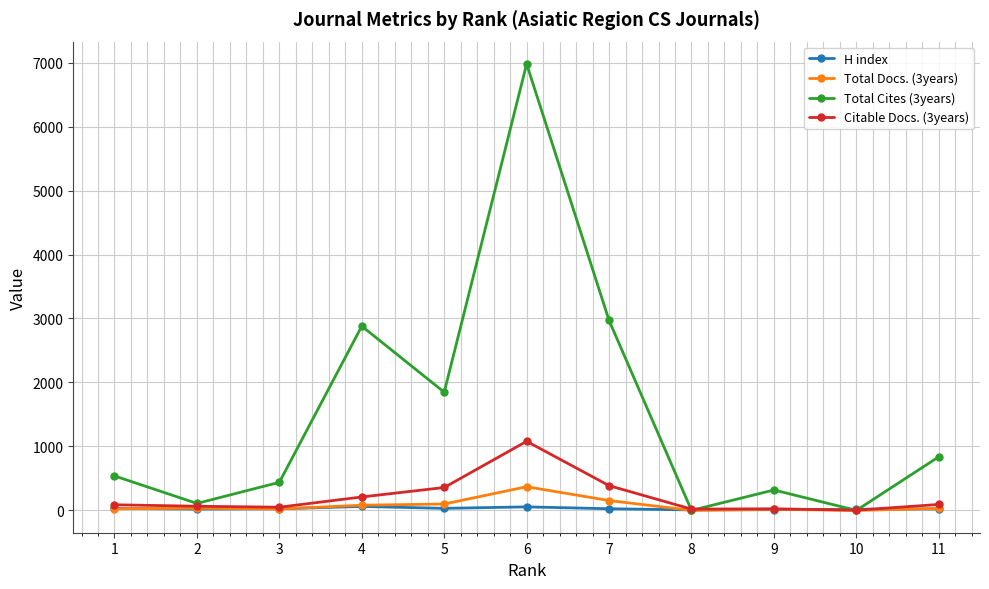

What is the greatest value displayed?

6979